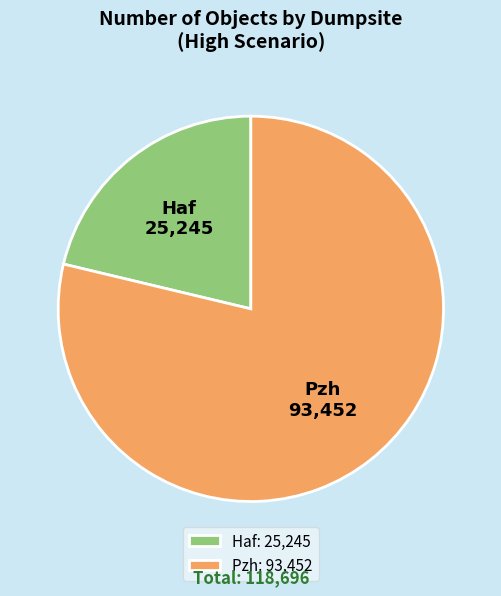

Is the sum of Pzh: 93,452 and Haf: 25,245 greater than half?

Yes